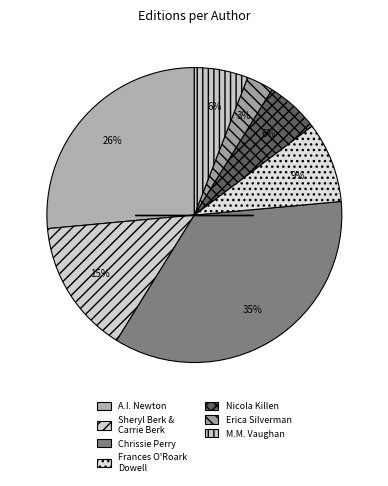

How many segments does this pie chart have?

7